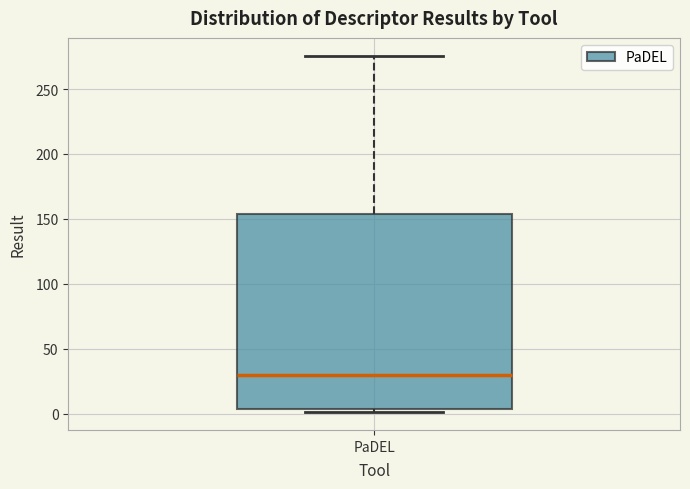

Where is the lower edge of the box for PaDEL on the y-axis? The values are not printed on the chart, so give them approximately, as read against the axis.

5